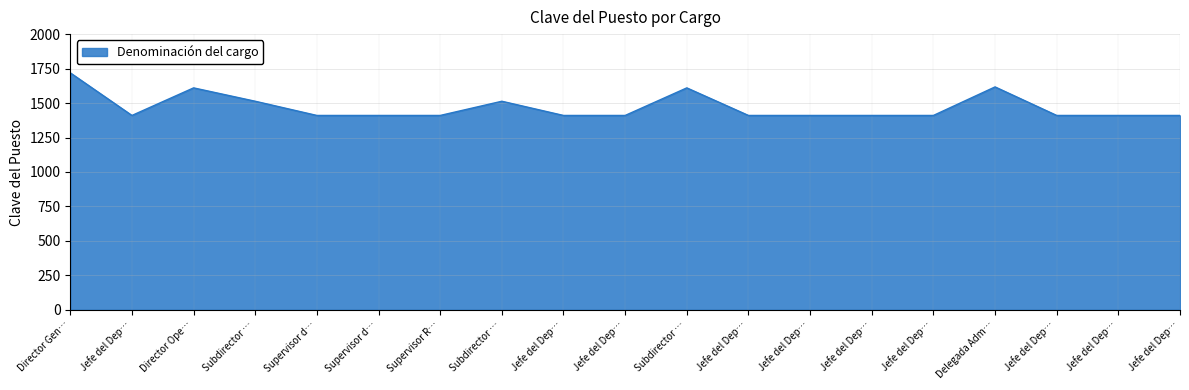

What is the maximum value shown in the chart?

1719